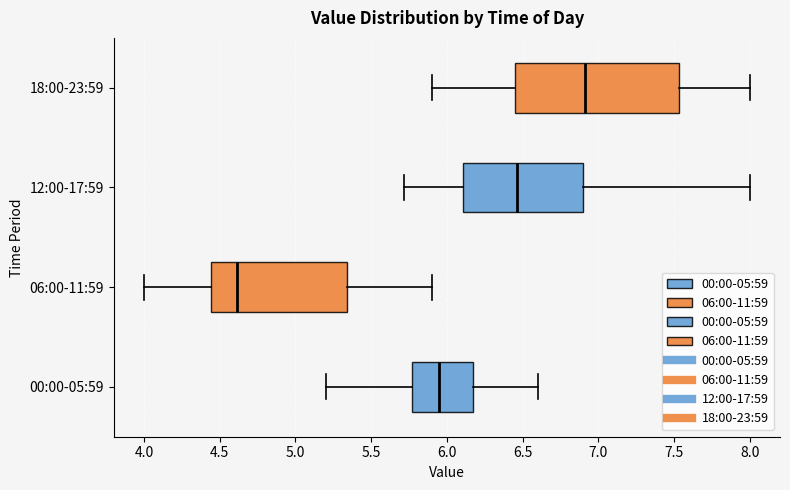

Which box's median line is the furthest to the right?

18:00-23:59